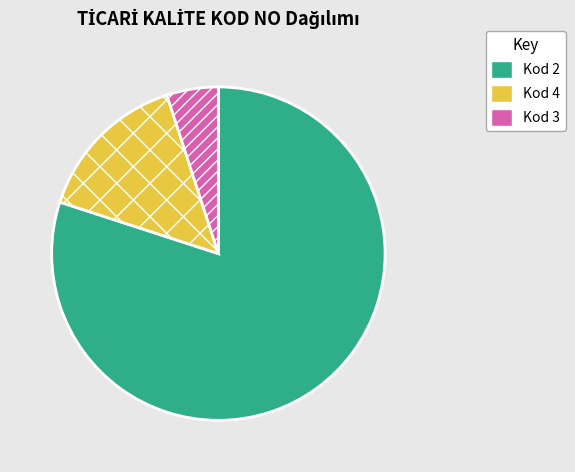

Which slice represents more than half of the pie?

Kod 2